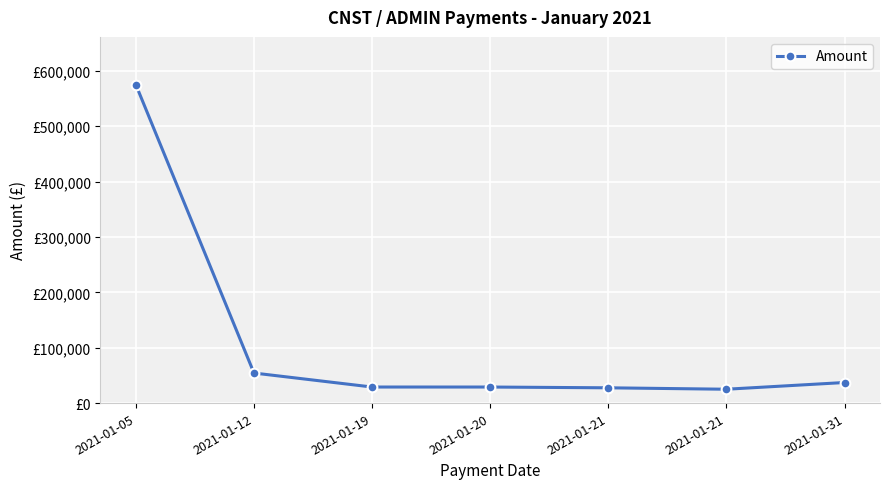

Does the chart have visible grid lines?

Yes